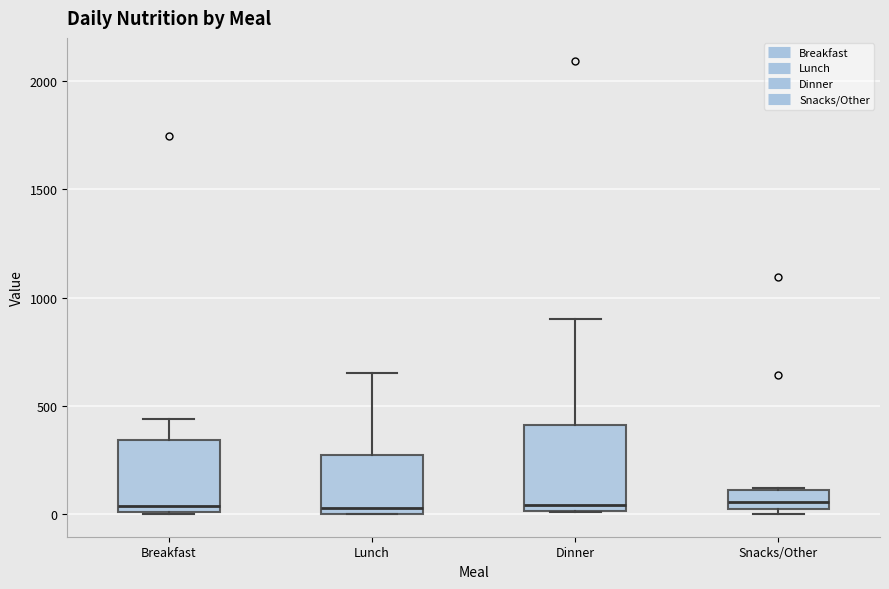

Where does the median line of the box for Dinner sit on the y-axis? The values are not printed on the chart, so give them approximately, as read against the axis.

50